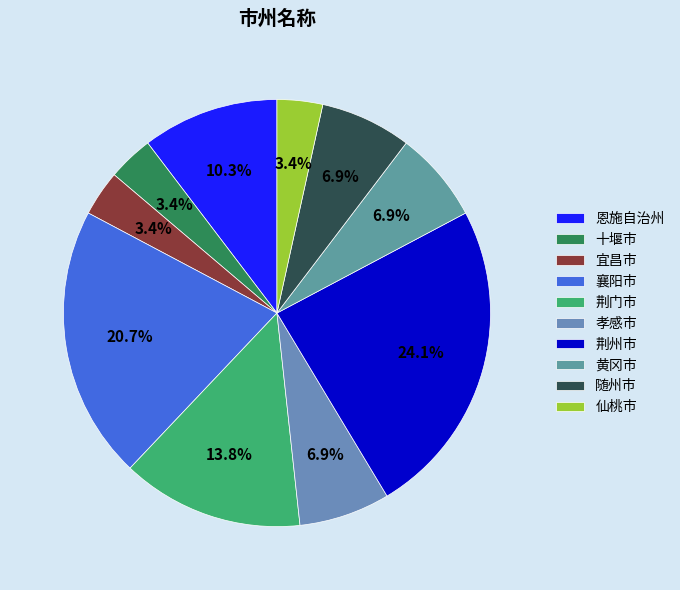

Which category has the biggest portion of the pie?

荆州市